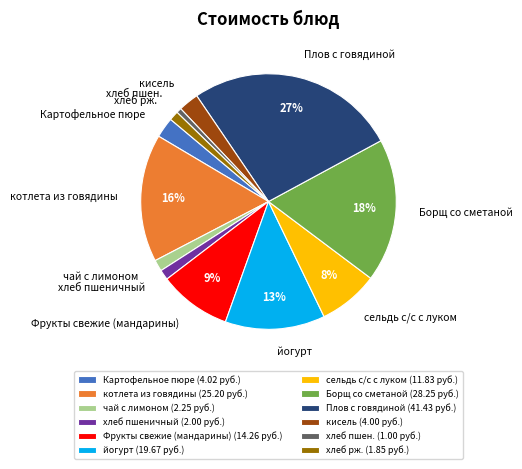

Between сельдь с/с с луком and Борщ со сметаной, which is larger?

Борщ со сметаной